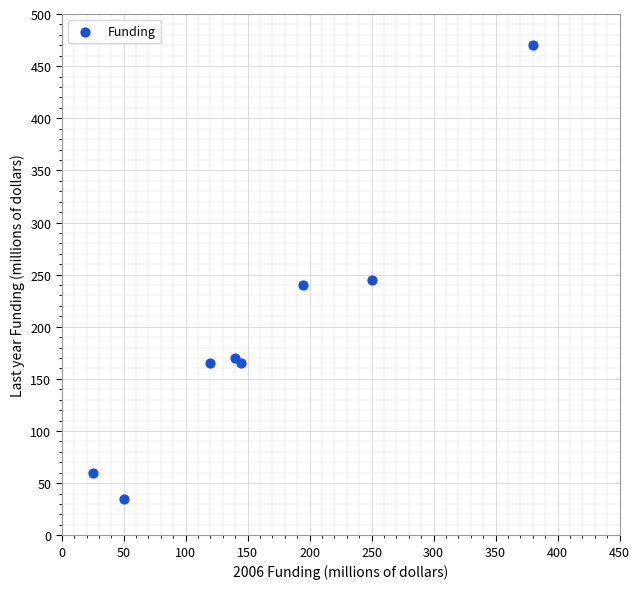

What is the range of X values (max minus min)?

355